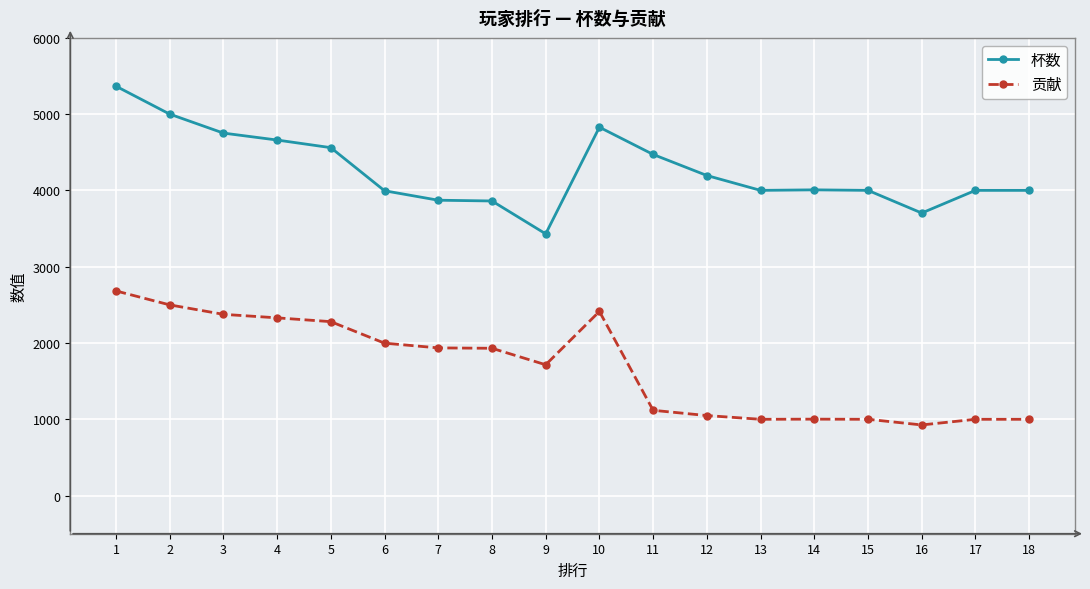

What is the difference between the maximum and minimum values in the 贡献 series?

1757